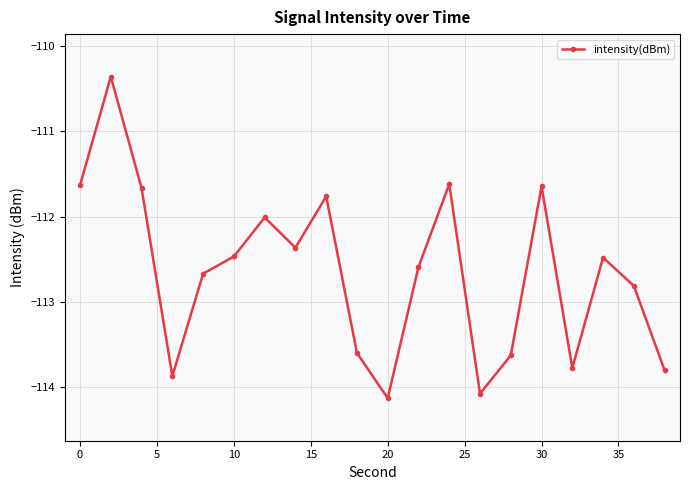

How many points are lower than both their immediate neighbors (excluding endpoints)?

5